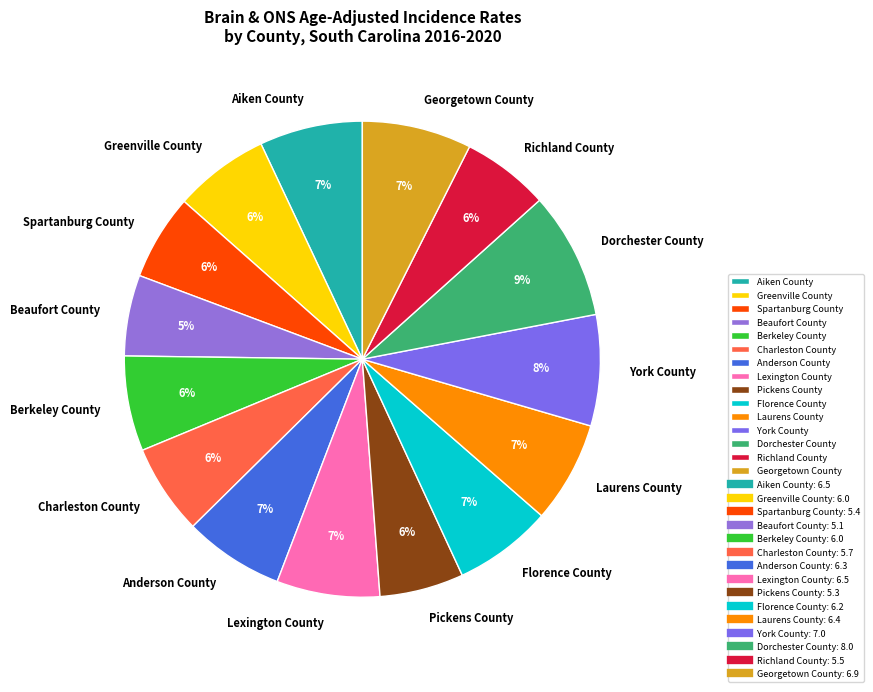

To the nearest percent, what percentage of the pie is Spartanburg County?

6%